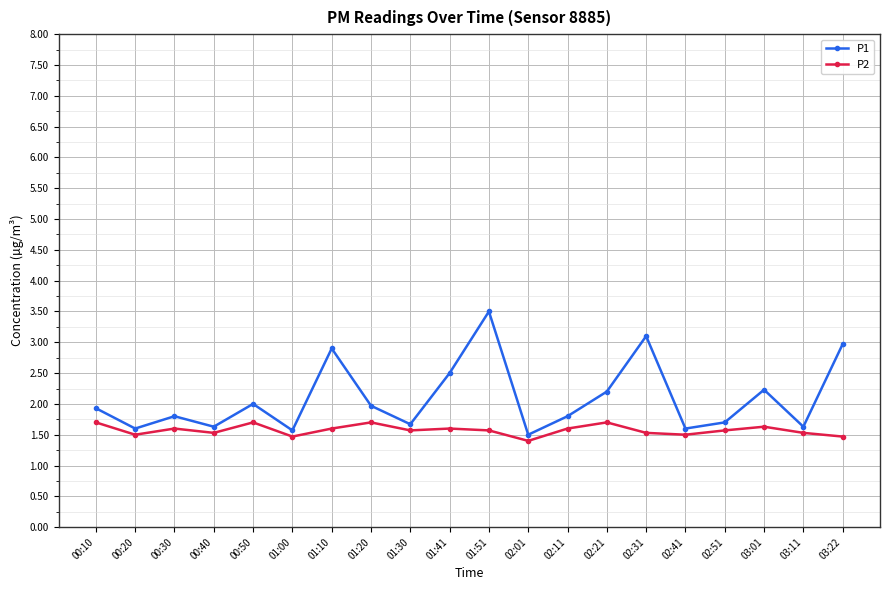

Reading right to left, list all the values displayed in this chart.

P1: 3.0	1.6	2.2	1.7	1.6	3.1	2.2	1.8	1.5	3.5	2.5	1.7	2.0	2.9	1.6	2.0	1.6	1.8	1.6	1.9
P2: 1.5	1.5	1.6	1.6	1.5	1.5	1.7	1.6	1.4	1.6	1.6	1.6	1.7	1.6	1.5	1.7	1.5	1.6	1.5	1.7